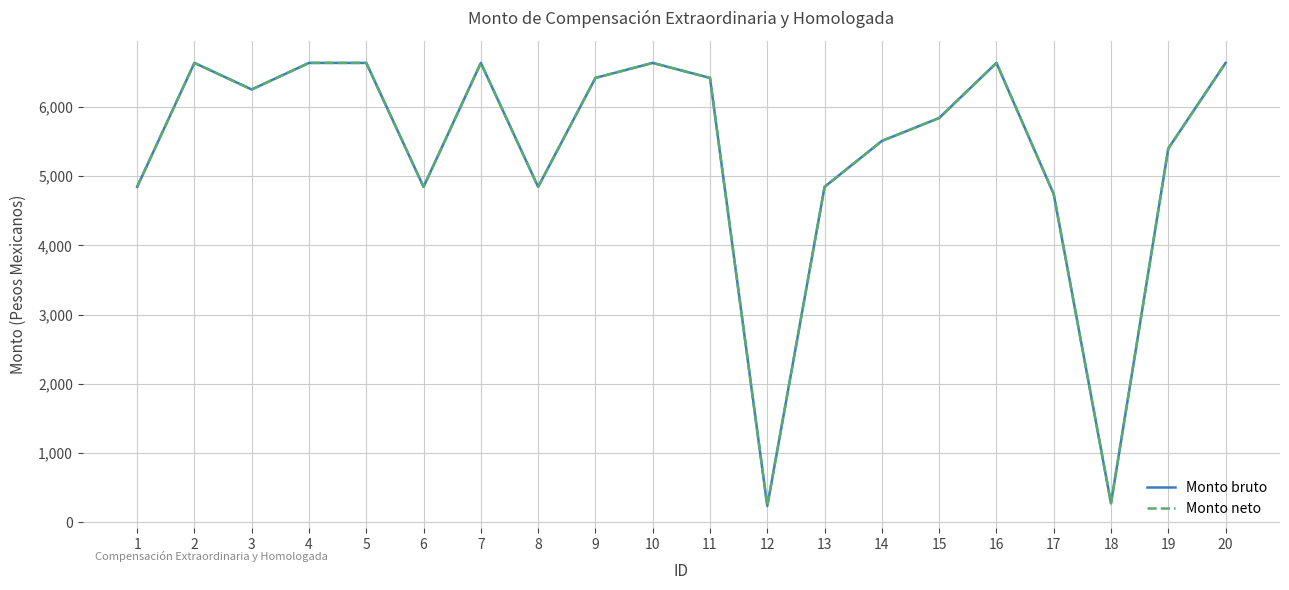

How many lines are shown in the chart?

2